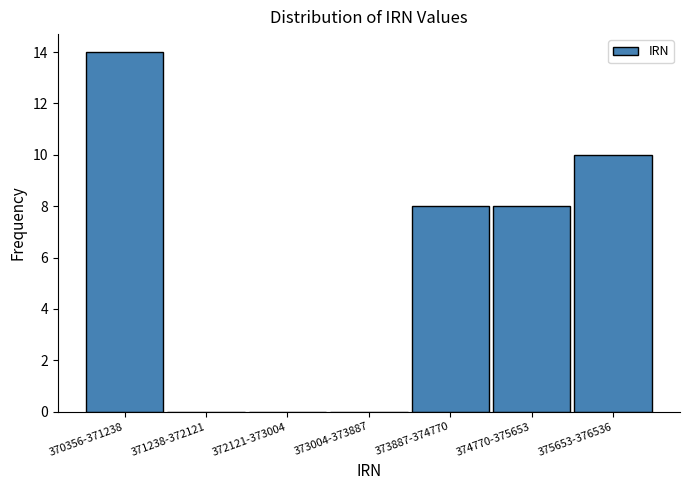

Reading left to right, extract all data points from this chart.

370356-371238=14	371238-372121=0	372121-373004=0	373004-373887=0	373887-374770=8	374770-375653=8	375653-376536=10